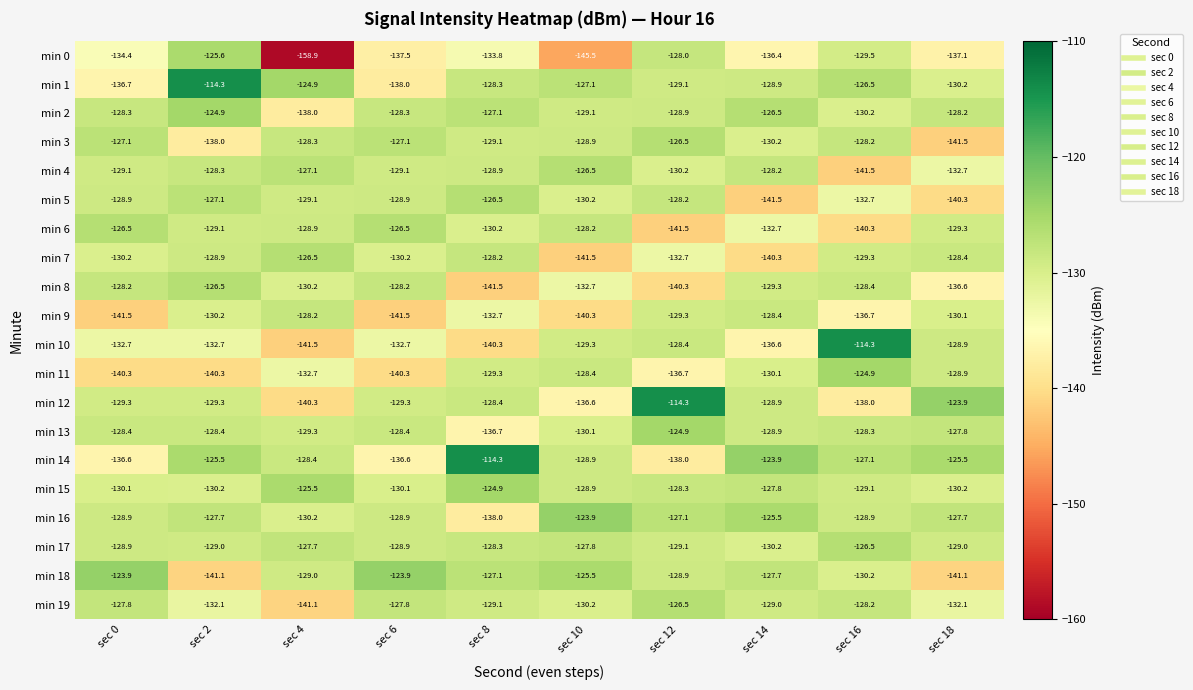

Which series has the largest total across all categories?

min 1